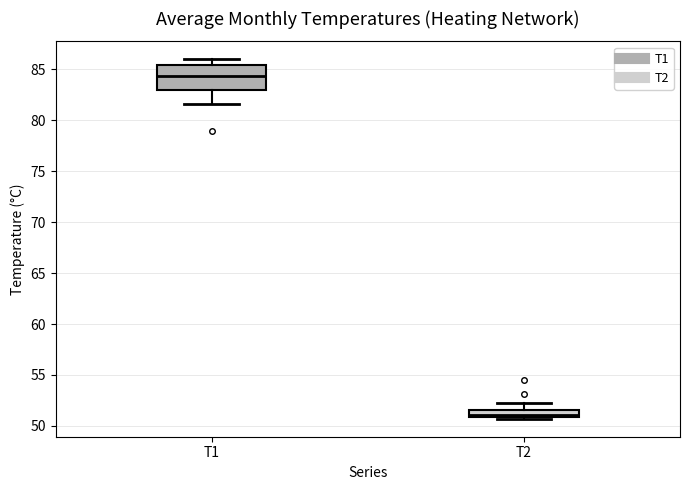

Which box has the lowest median line?

T2